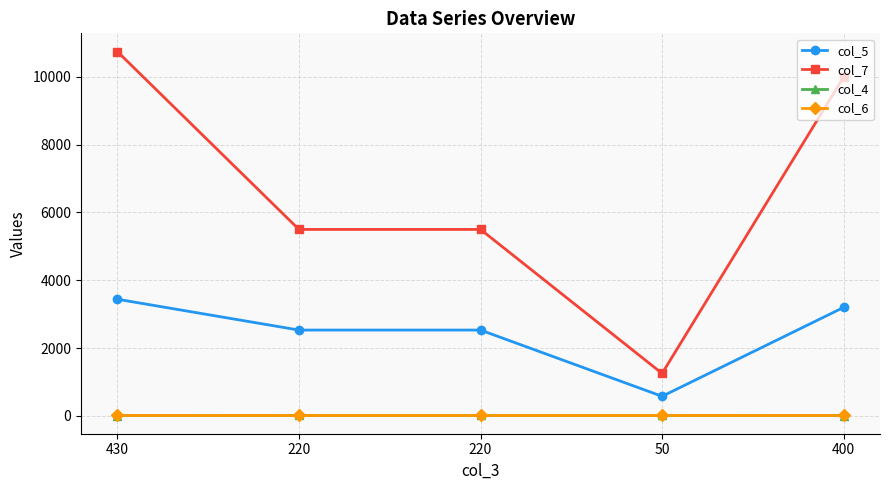

Is this an area chart (filled region under the line)?

No